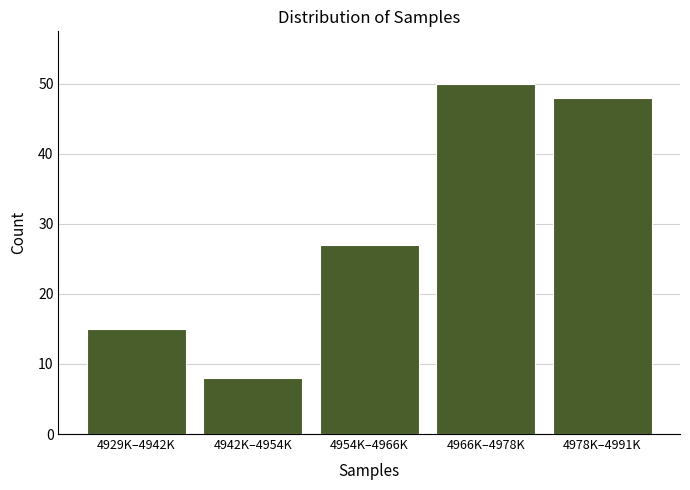

Reading left to right, what are all the values shown in this chart?

15	8	27	50	48